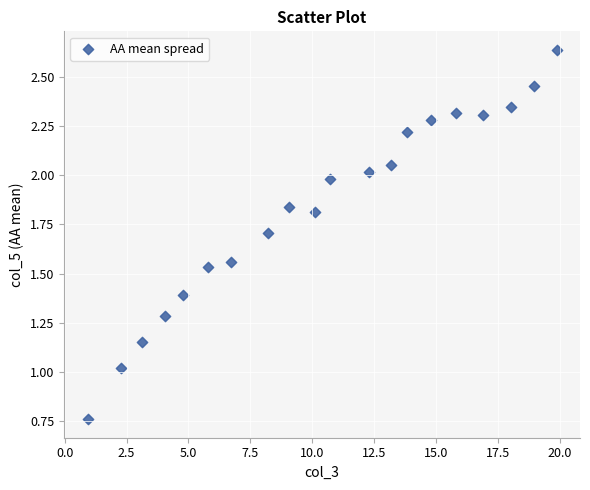

What is the range of Y values (max minus min)?

1.9